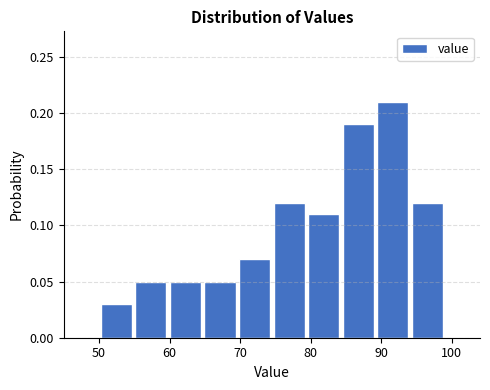

What is the height of the bar covering 89.2 to 94.1 on the x-axis? Neither the bar edges nor the heights are printed on the chart, so give them approximately, as read against the axes.

0.21